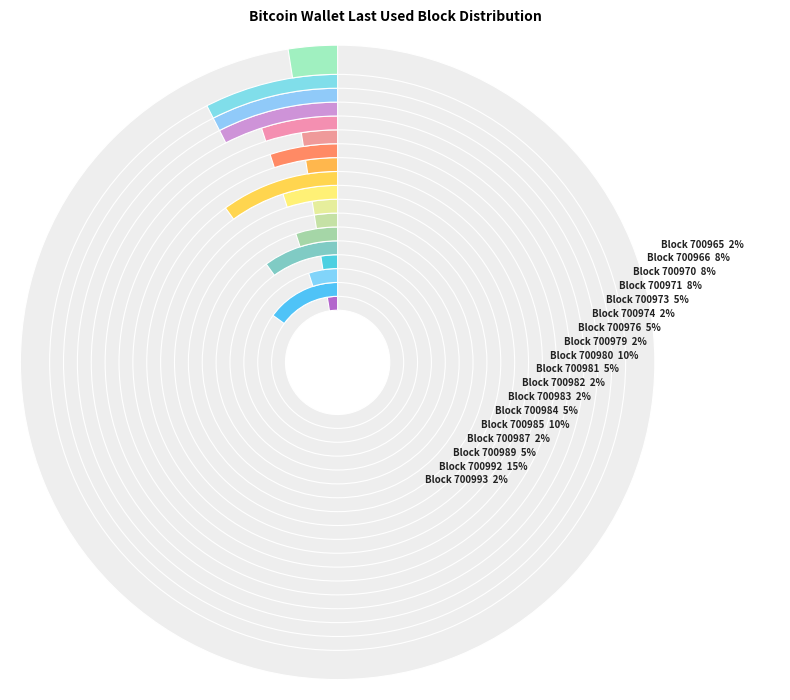

What percentage is the 700987 slice, to the nearest percent?

2%